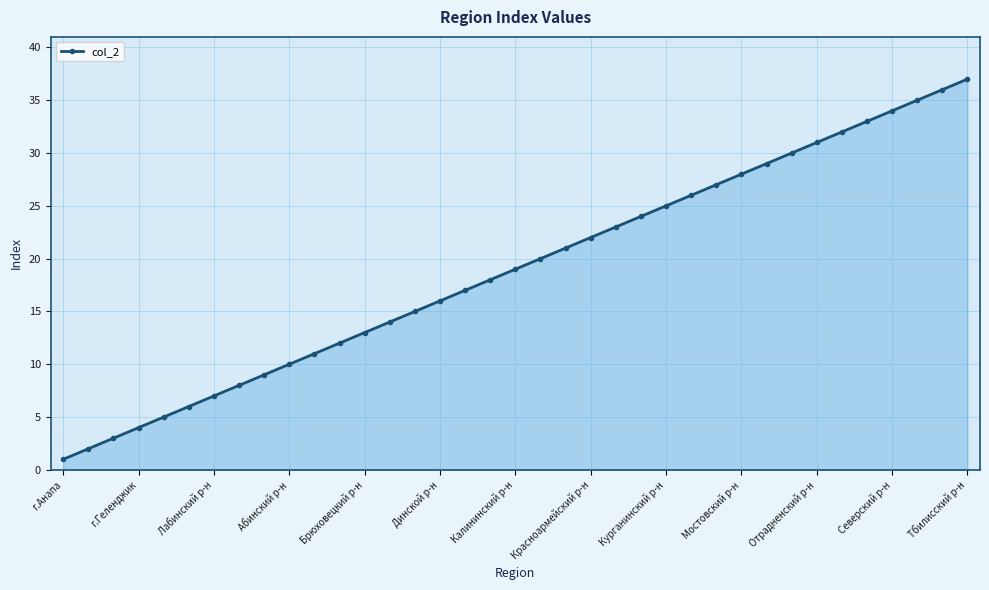

What is the average value?

19